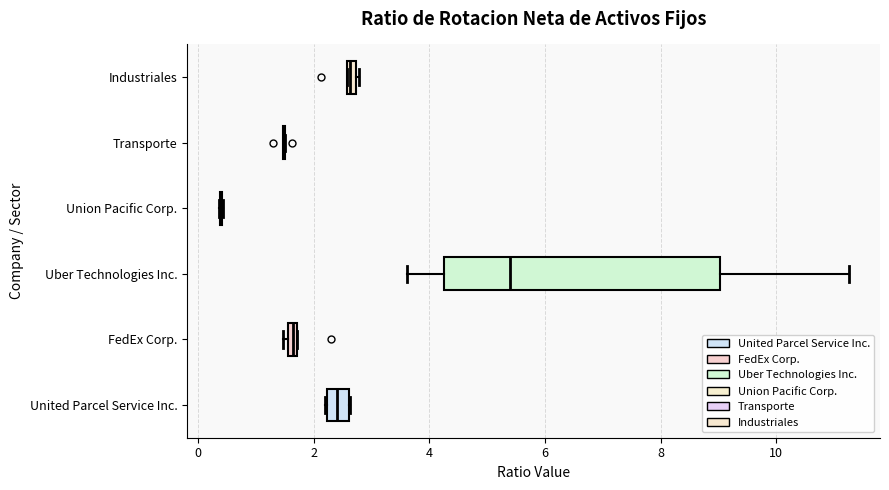

Where is the right edge of the box for FedEx Corp. on the x-axis? The values are not printed on the chart, so give them approximately, as read against the axis.

1.8